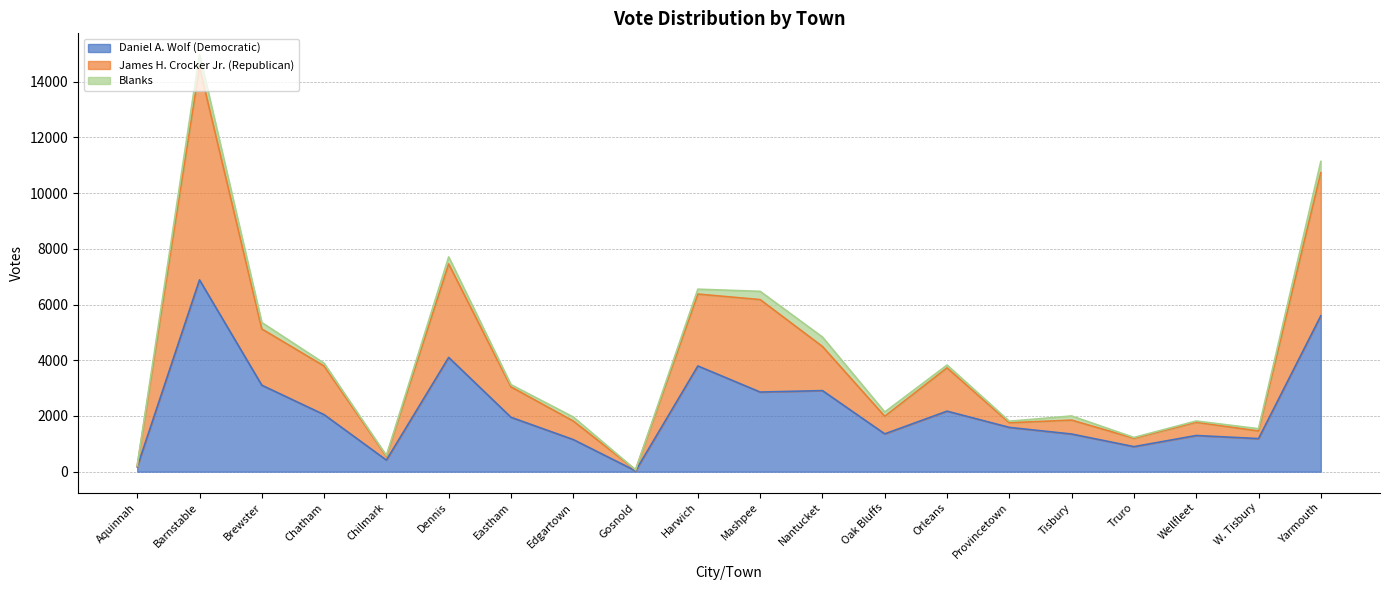

The value of Daniel A. Wolf (Democratic) at Chatham is 2048. True or false?

True